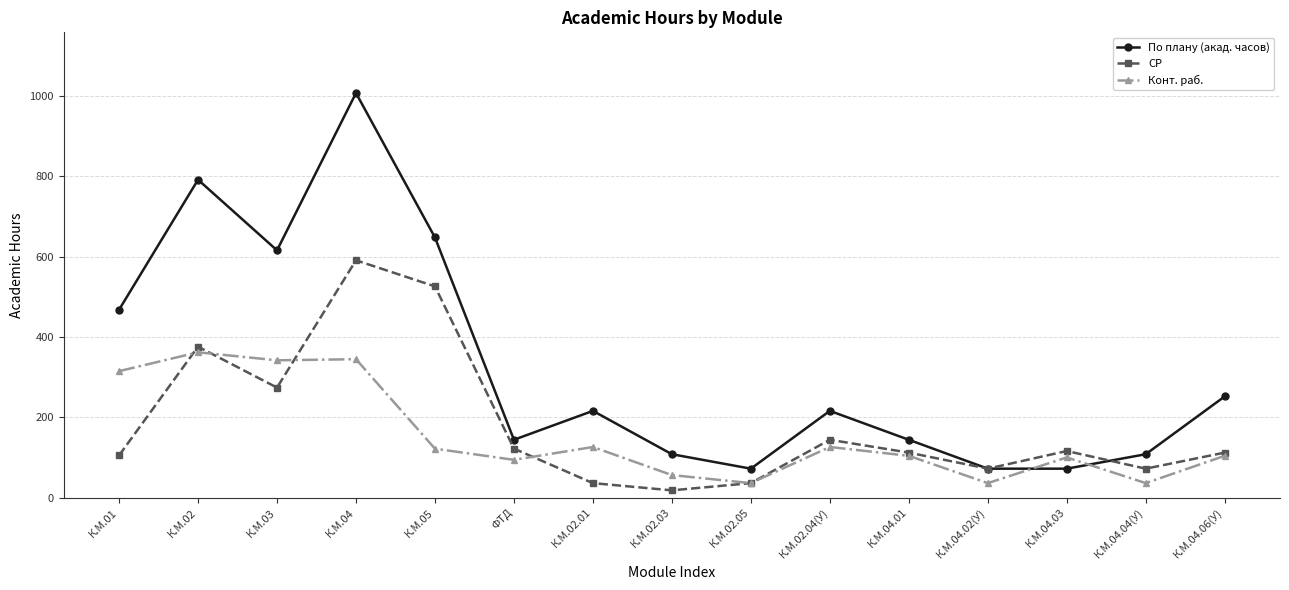

Between which two adjacent categories do СР and Конт. раб. first intersect?

К.М.01 and К.М.02